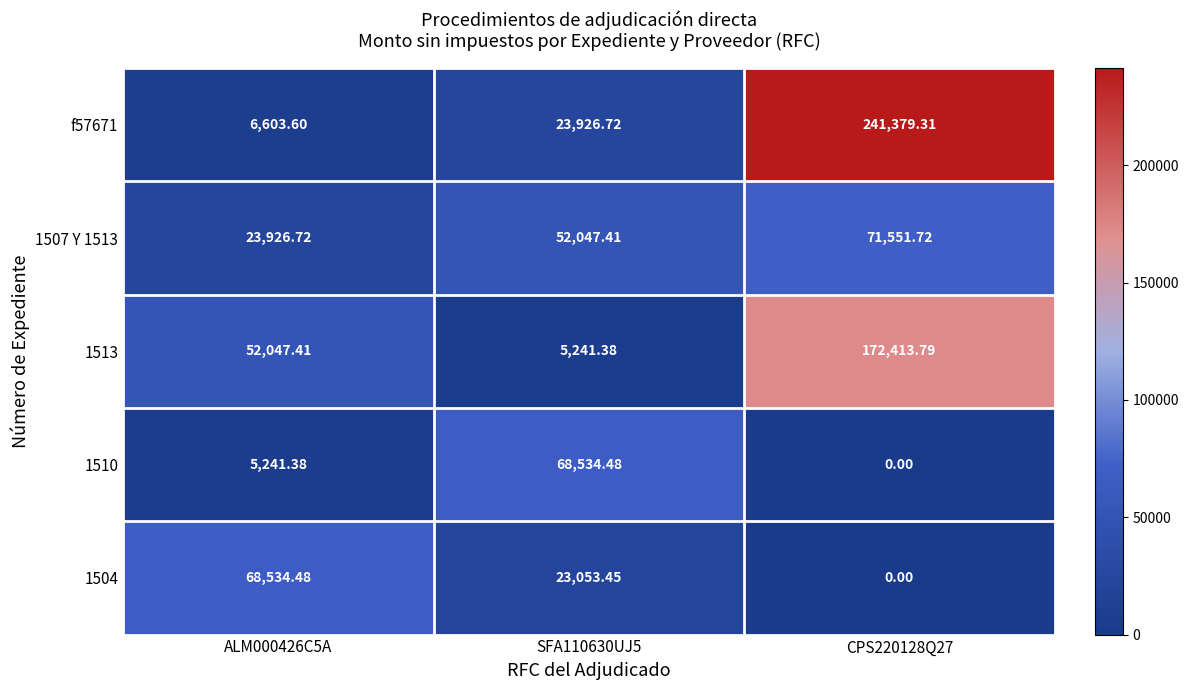

How many categories are shown in the chart?

3